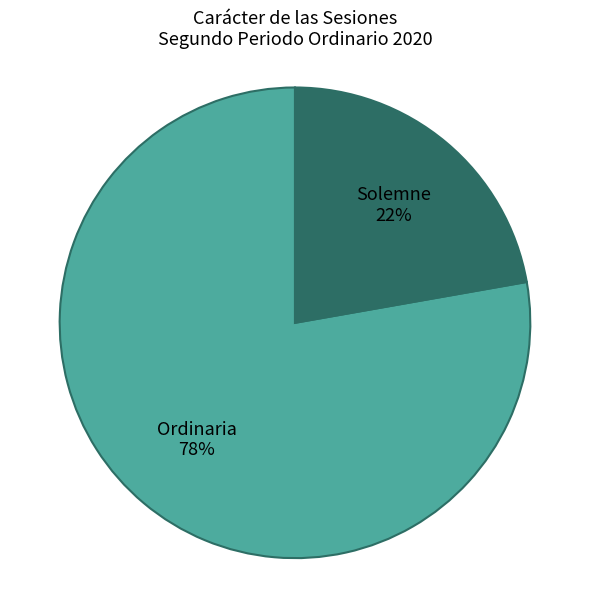

Is there a majority slice in this chart?

Yes